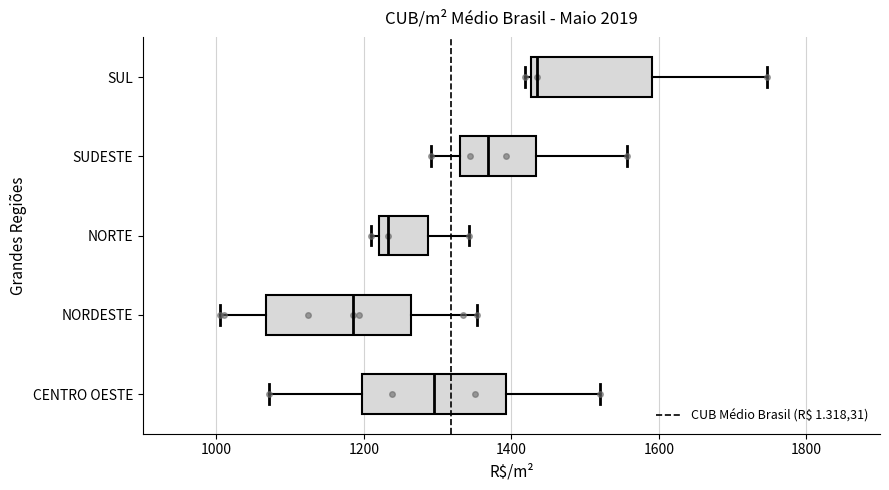

Where does the right whisker of the box for CENTRO OESTE end on the x-axis? The values are not printed on the chart, so give them approximately, as read against the axis.

1520